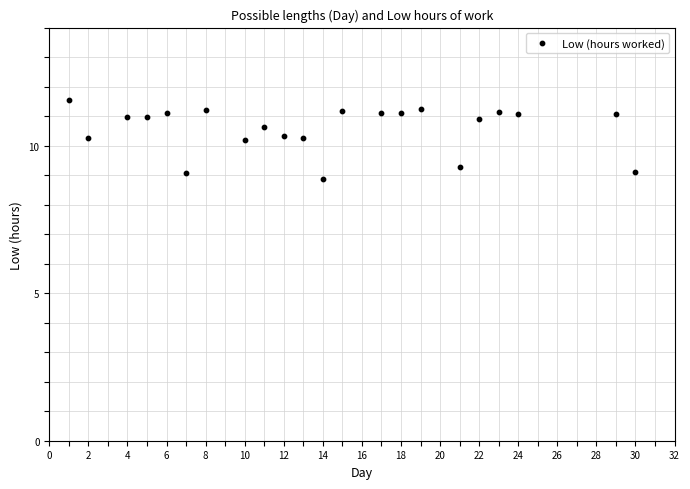

What is the range of Y values (max minus min)?

2.7